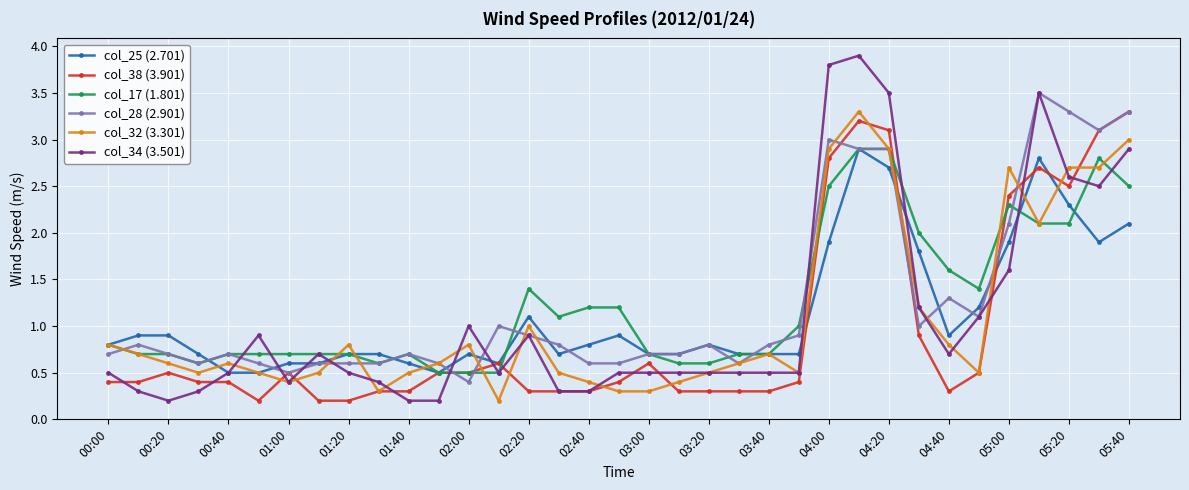

At how many categories does at least one series exceed 0?

35